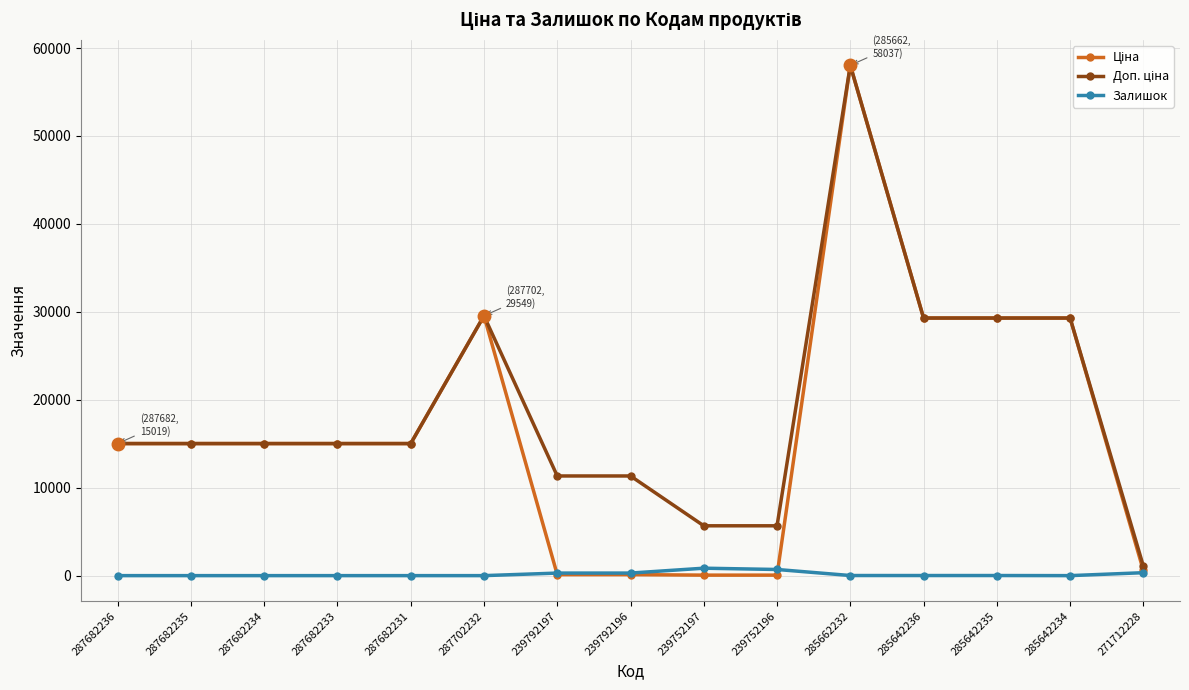

What is the total value across all series at 287682235?

30038.4